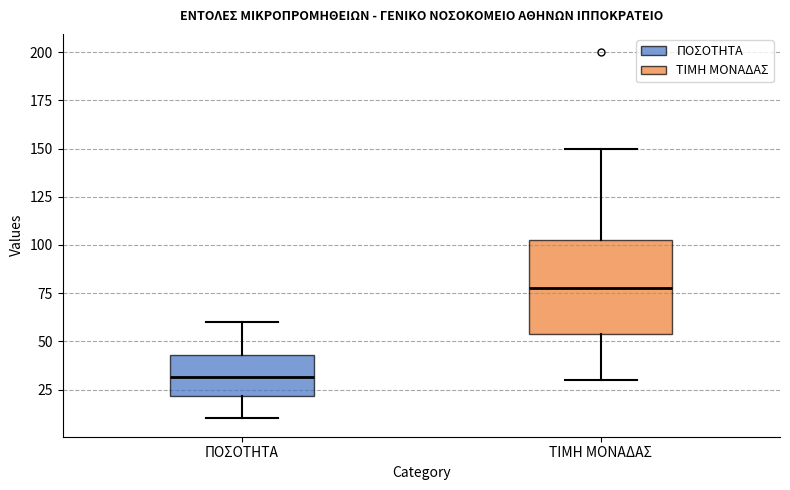

Reading left to right, transcribe this box plot: for each box, give where its median line is, the range the box spans, and where its two whiskers end, as read against the y-axis. The values are not printed on the chart, so give them approximately, as read against the axis.

ΠΟΣΟΤΗΤΑ: median 30, box 20 to 45, whiskers 10 to 60
ΤΙΜΗ ΜΟΝΑΔΑΣ: median 80, box 55 to 105, whiskers 30 to 150